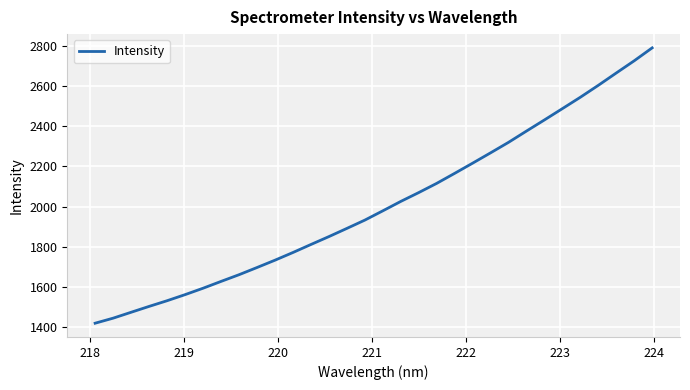

What is the smallest value displayed?

1421.3